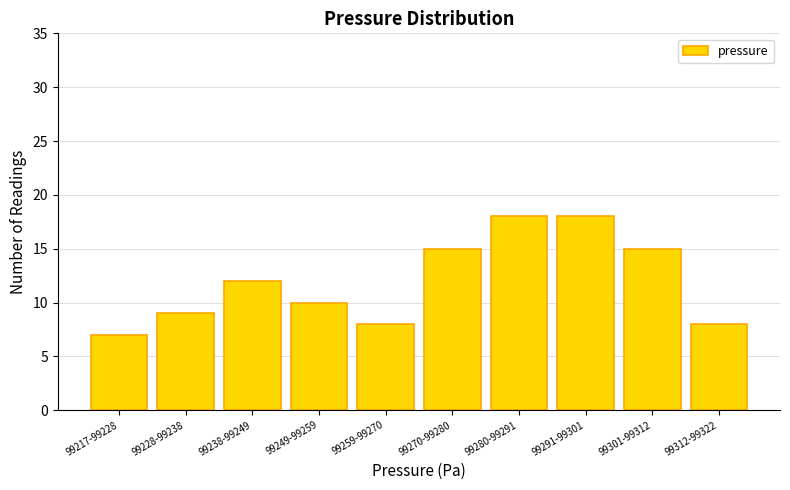

Reading left to right, transcribe all the data shown in this chart.

7	9	12	10	8	15	18	18	15	8